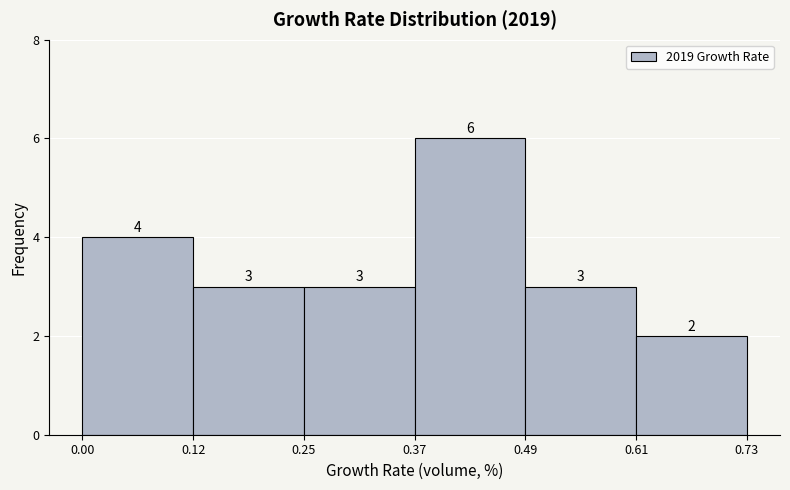

Reading left to right, transcribe this chart: for each bar, give the range it covers on the x-axis and its height.

0.00 to 0.12: 4
0.12 to 0.25: 3
0.25 to 0.37: 3
0.37 to 0.49: 6
0.49 to 0.61: 3
0.61 to 0.73: 2